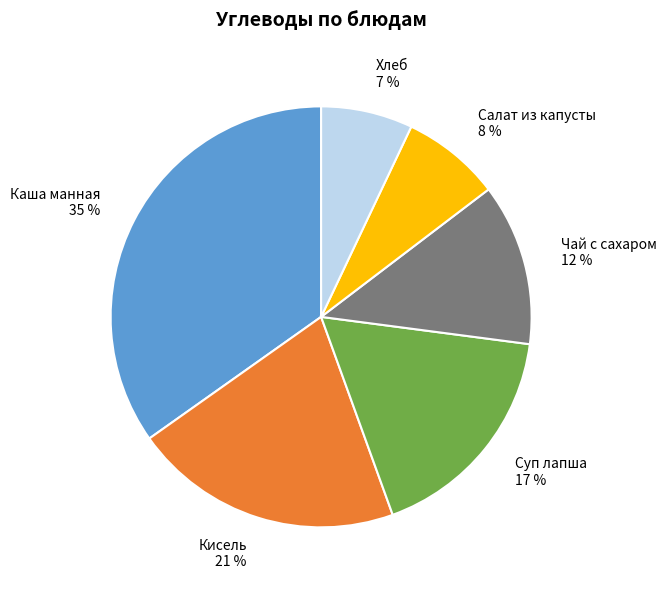

What is the smallest slice in the pie chart?

Хлеб